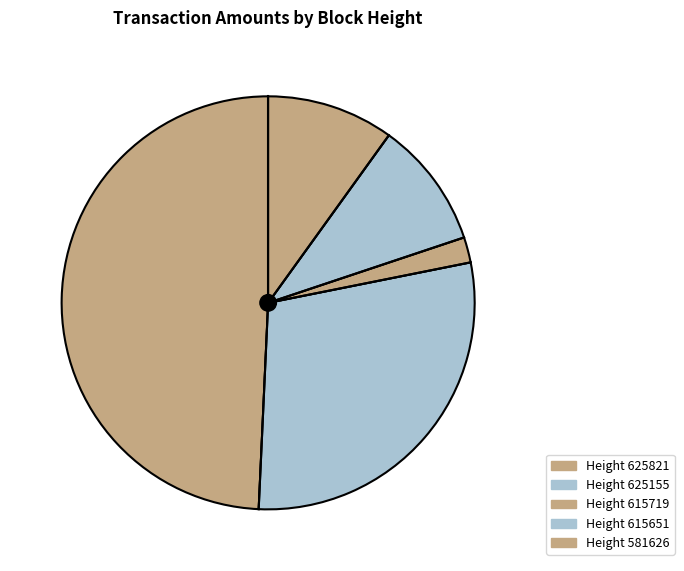

Count the number of slices in the pie.

5